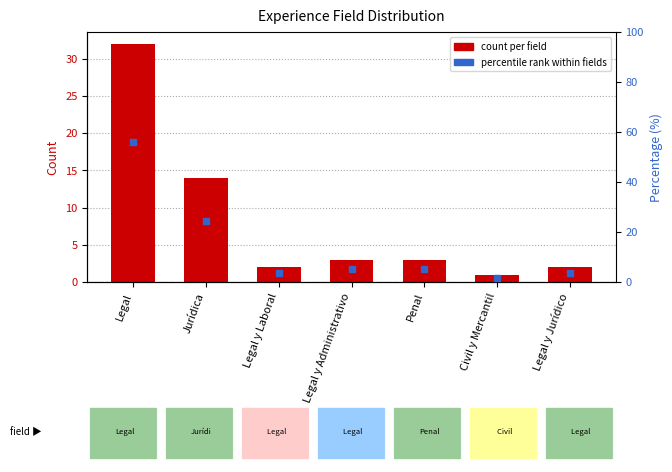

At which category is the sum across all series the highest?

Legal